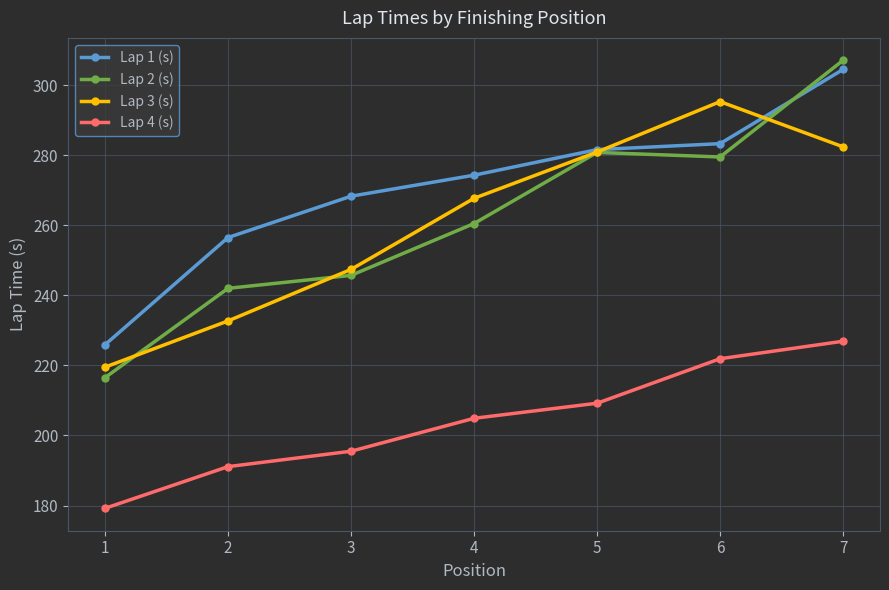

How many categories are shown in the chart?

7